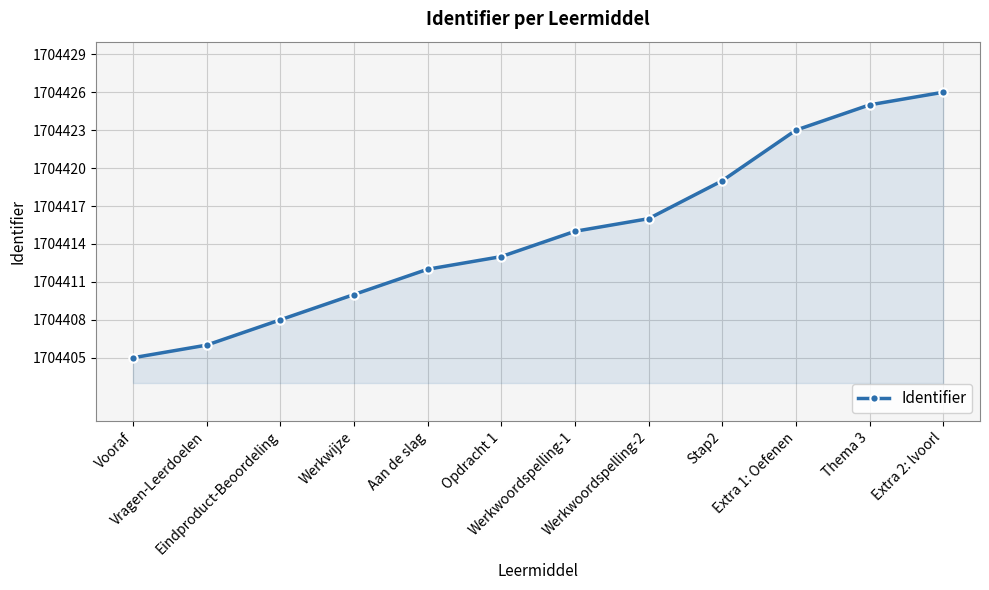

What is the difference between the maximum and minimum values?

21